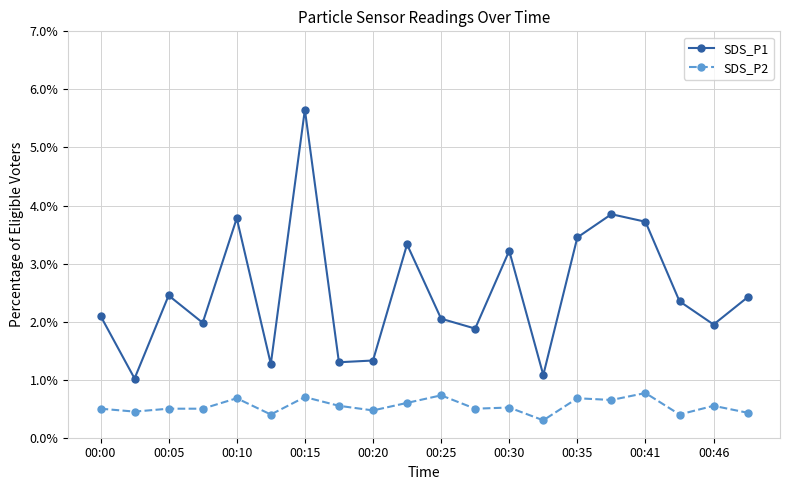

True or false: SDS_P2 and SDS_P1 intersect in this chart.

False